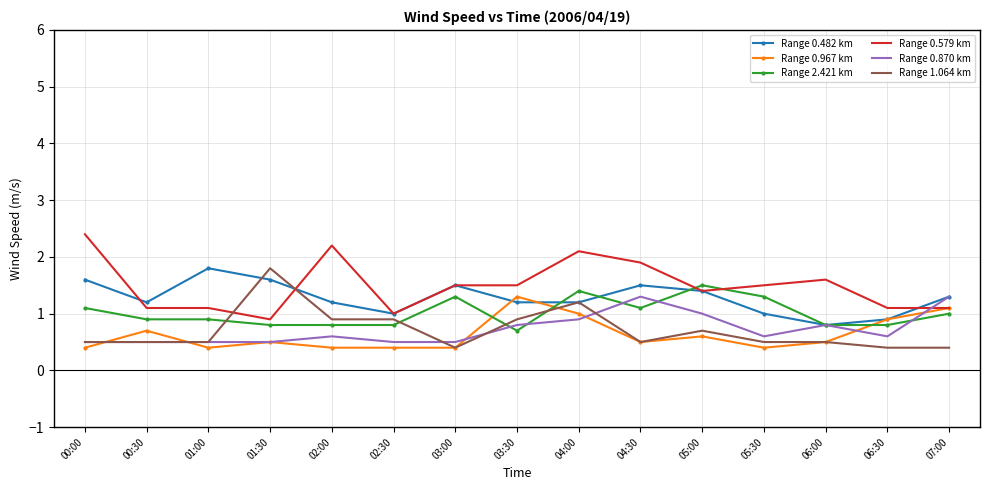

What is the minimum value for Range 0.967 km?

0.4